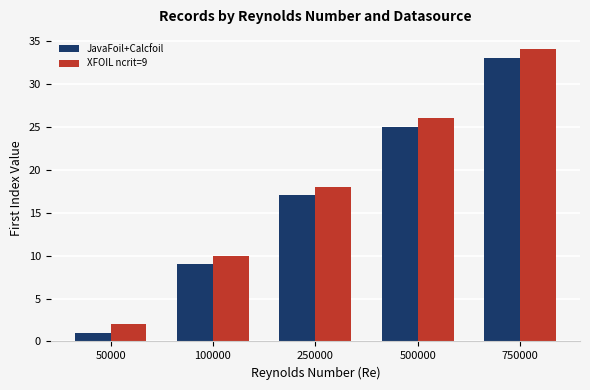

How many series are shown in this chart?

2